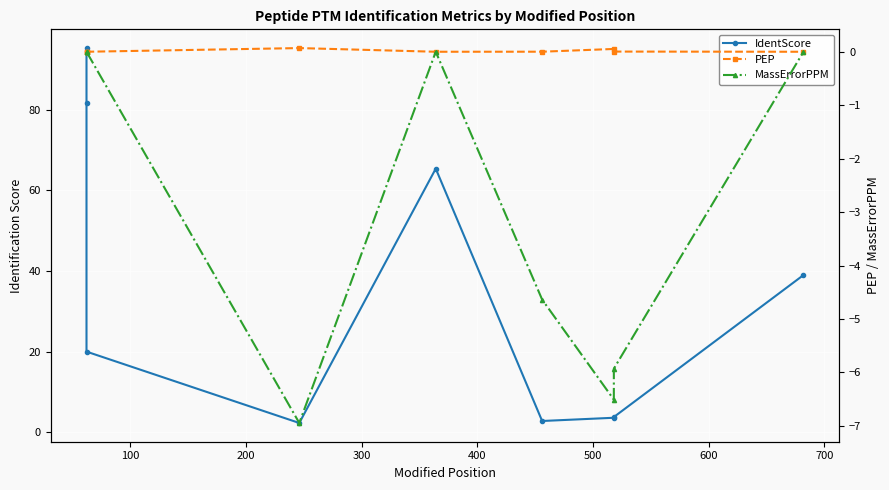

True or false: MassErrorPPM and IdentScore intersect in this chart.

False